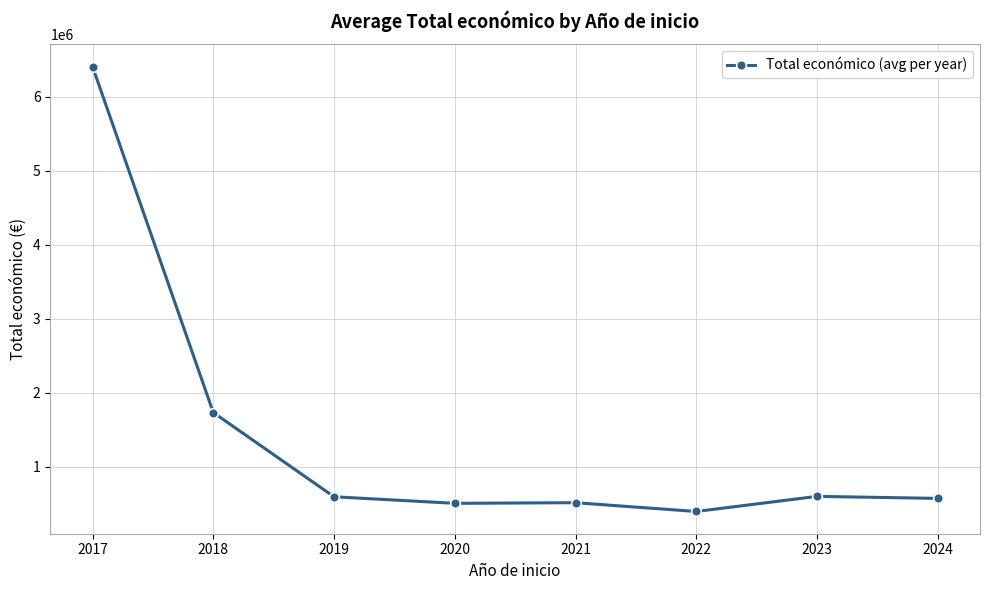

Approximately how many times larger is the value at 2017 compared to 2019?

10.8